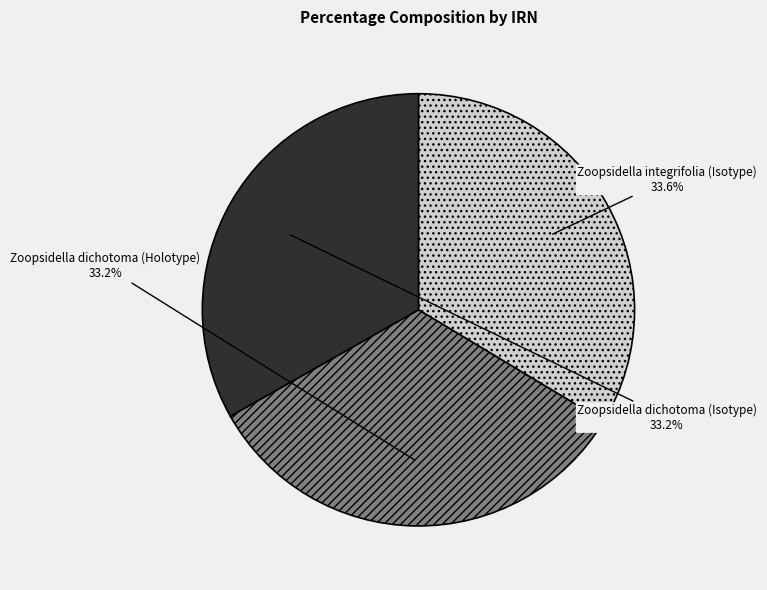

Is there any slice that represents more than half of the pie?

No